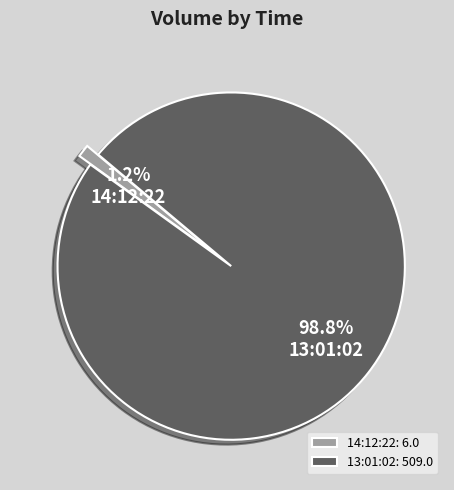

True or false: 13:01:02 accounts for 88% of the total.

False